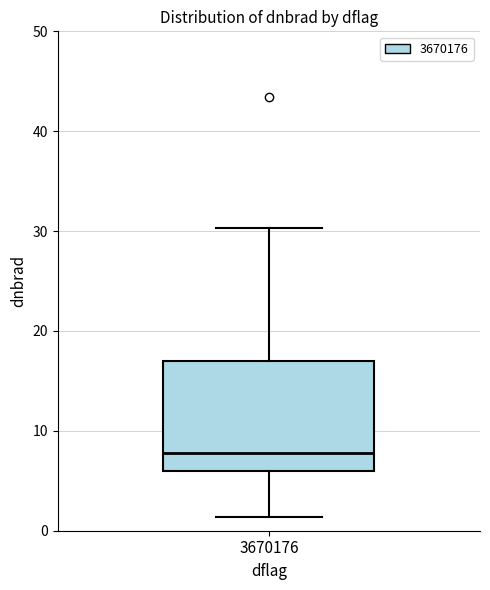

Transcribe this box plot: give where the median line is, the range the box spans, and where the two whiskers end, as read against the y-axis. The values are not printed on the chart, so give them approximately, as read against the axis.

median 8, box 6 to 17, whiskers 1 to 30